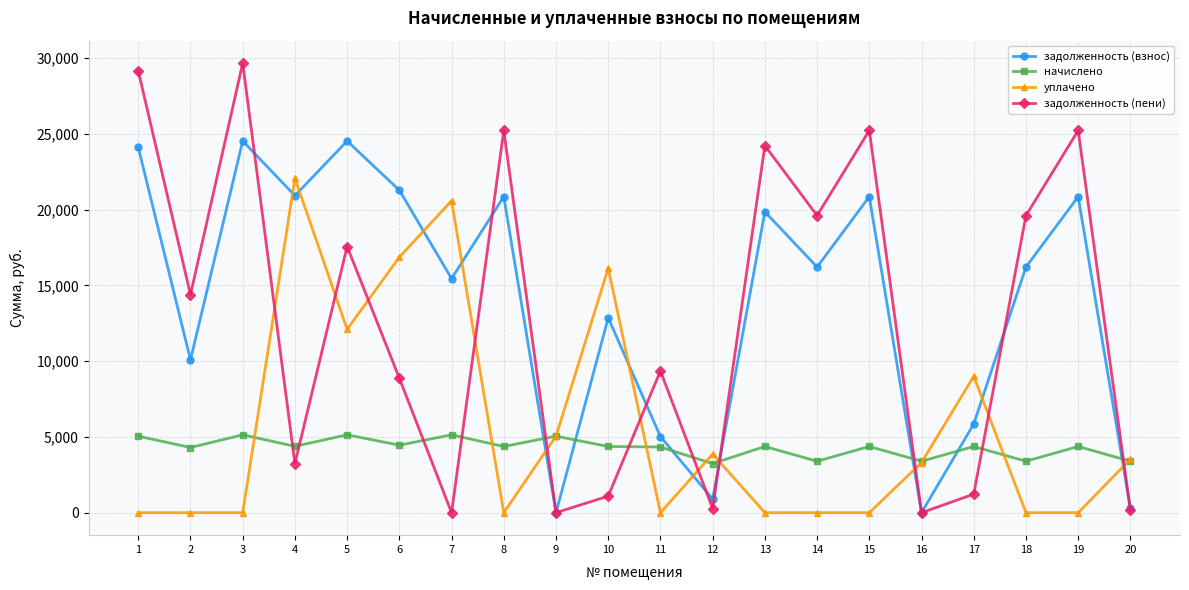

At which label is уплачено closest to 11030?

5